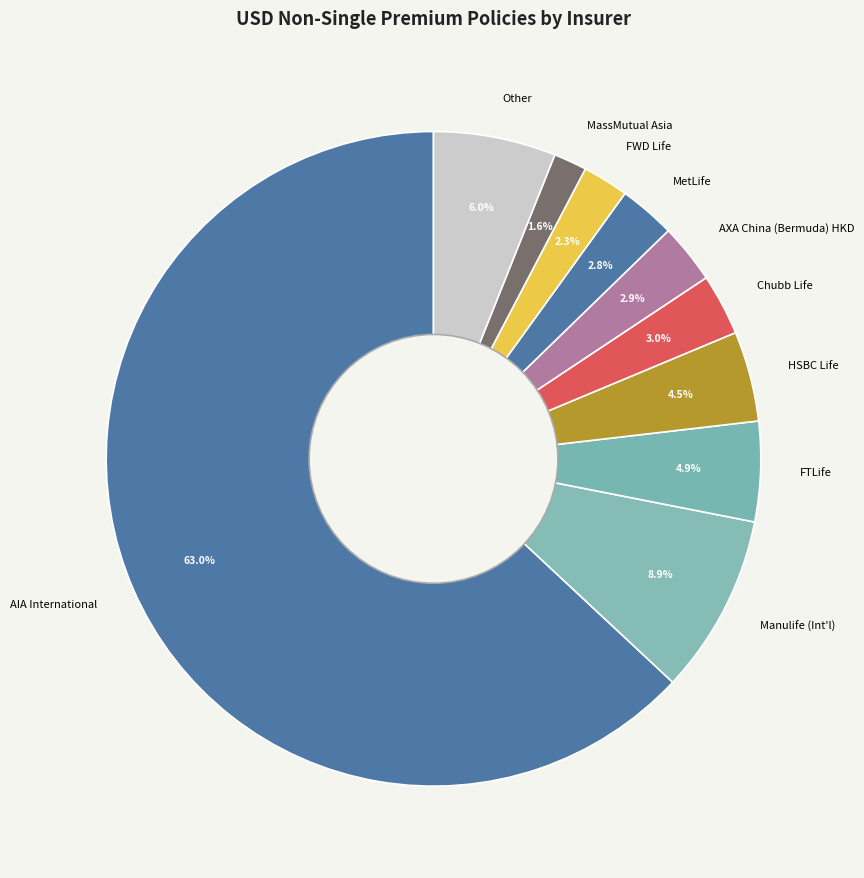

Which category accounts for the majority?

AIA International